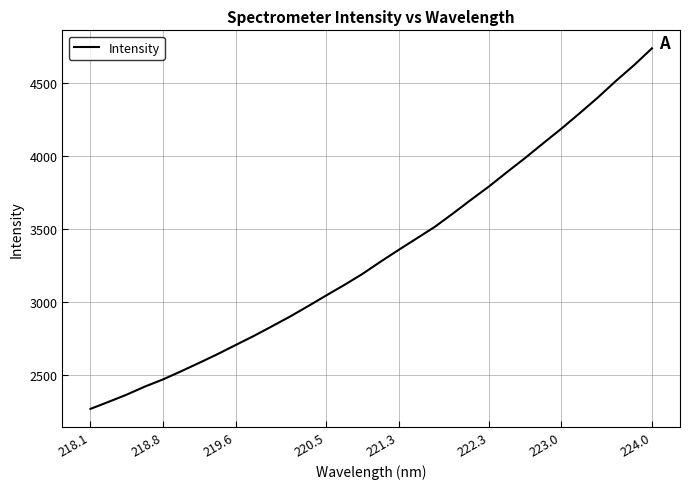

What is the maximum value shown in the chart?

4740.7